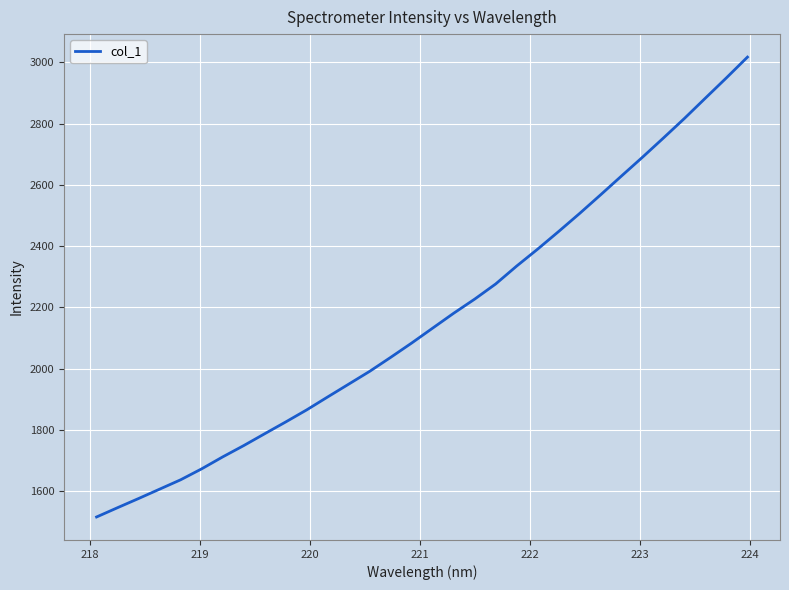

What is the smallest value displayed?

1515.6